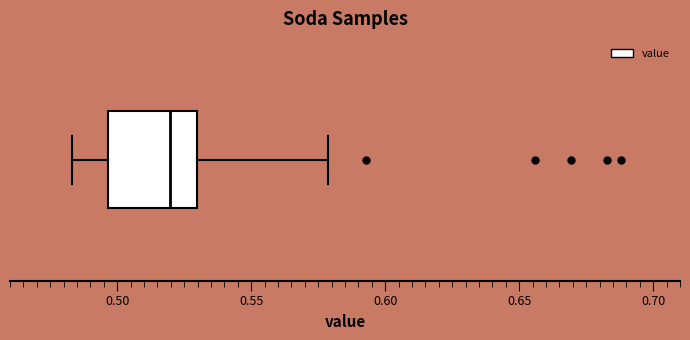

Read this box plot against the x-axis: the position of the median line, the range covered by the box, and the ends of both whiskers. The values are not printed on the chart, so give them approximately, as read against the axis.

median 0.520, box 0.495 to 0.530, whiskers 0.485 to 0.580